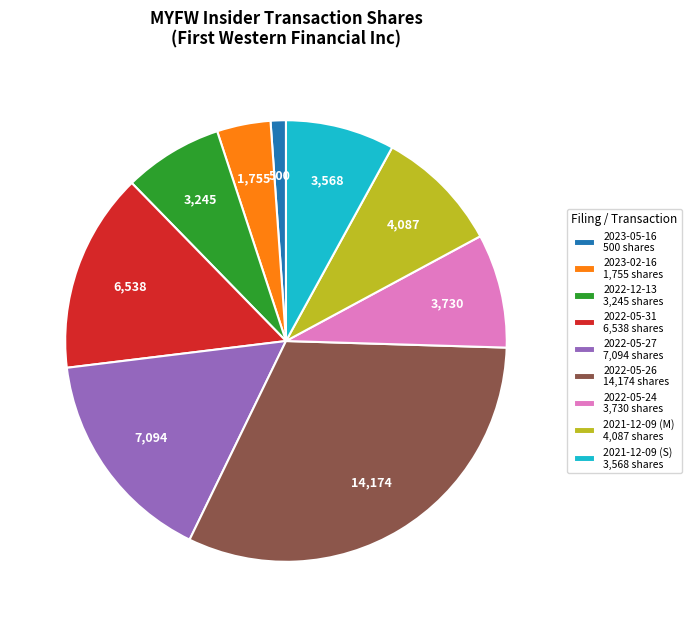

The 2021-12-09 (S) 3,568 shares slice represents 8% of the pie. True or false?

True